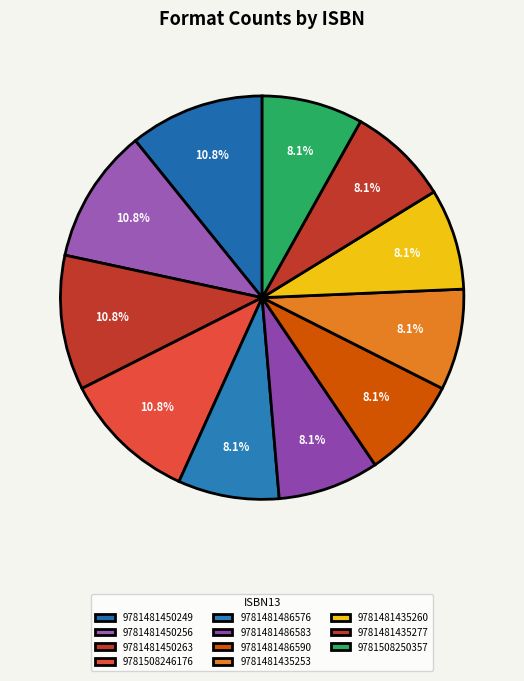

How many segments does this pie chart have?

11